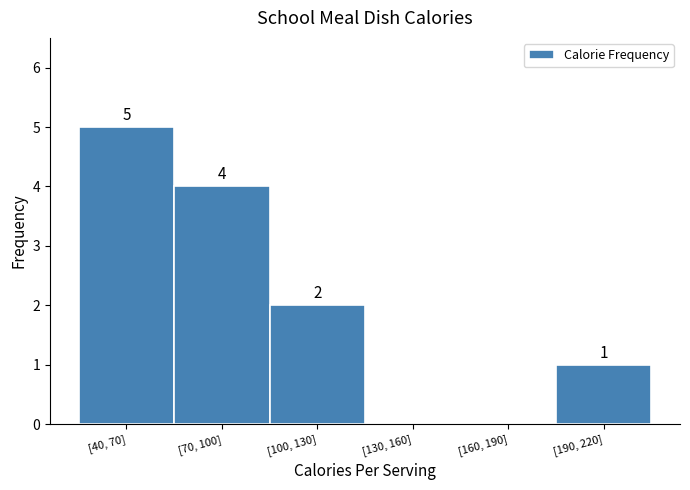

Reading left to right, what are all the values shown in this chart?

[40, 70]=5	[70, 100]=4	[100, 130]=2	[130, 160]=0	[160, 190]=0	[190, 220]=1